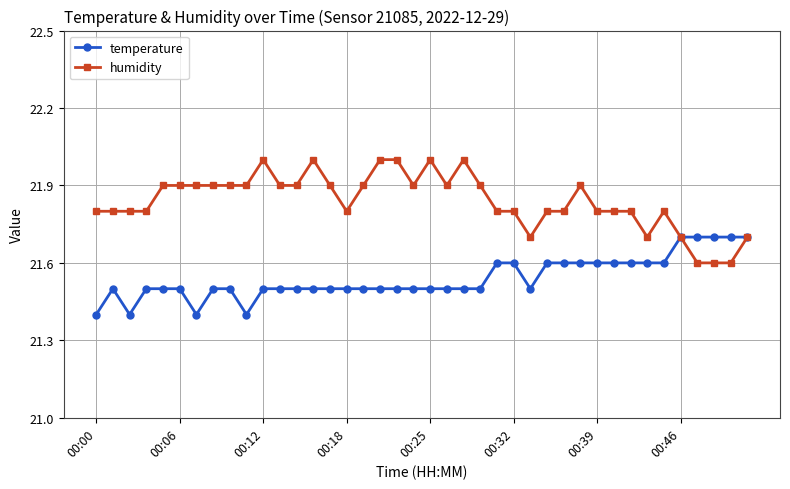

List the series in order of their peak value, lowest first.

temperature, humidity